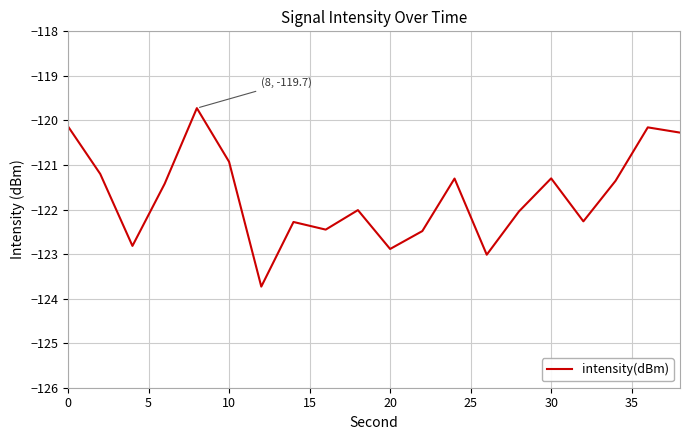

True or false: there are more than 0 points higher than both neighbors.

True